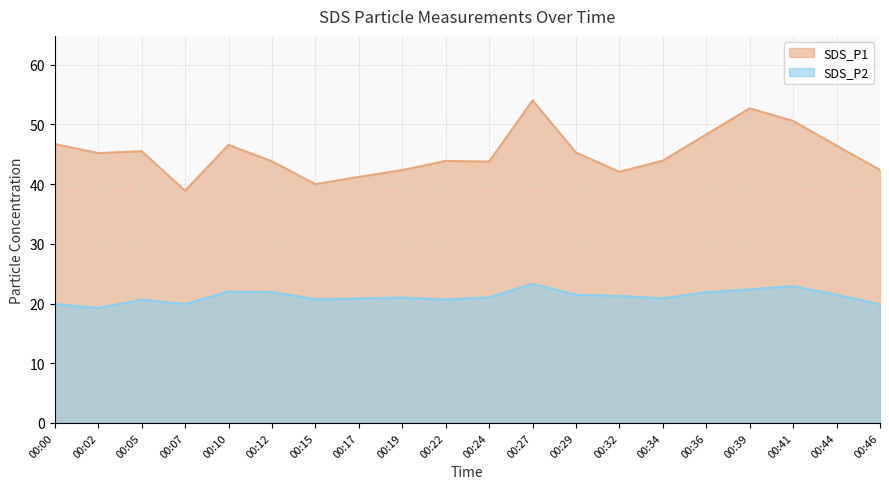

Is it true that SDS_P1 equals 81.3 at 00:41?

False